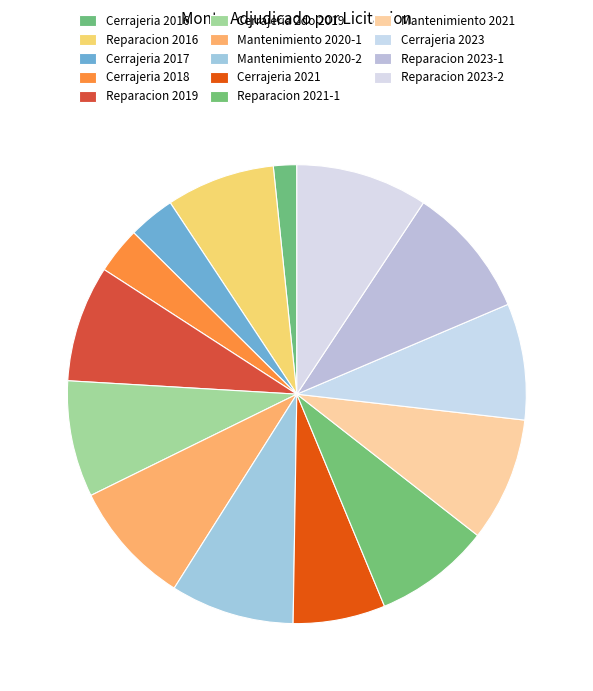

How many slices are in this pie chart?

14